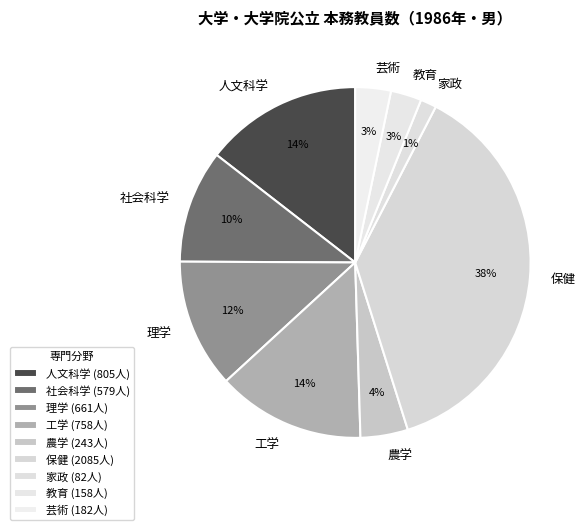

Do 芸術 and 保健 together represent more than half of the pie?

No